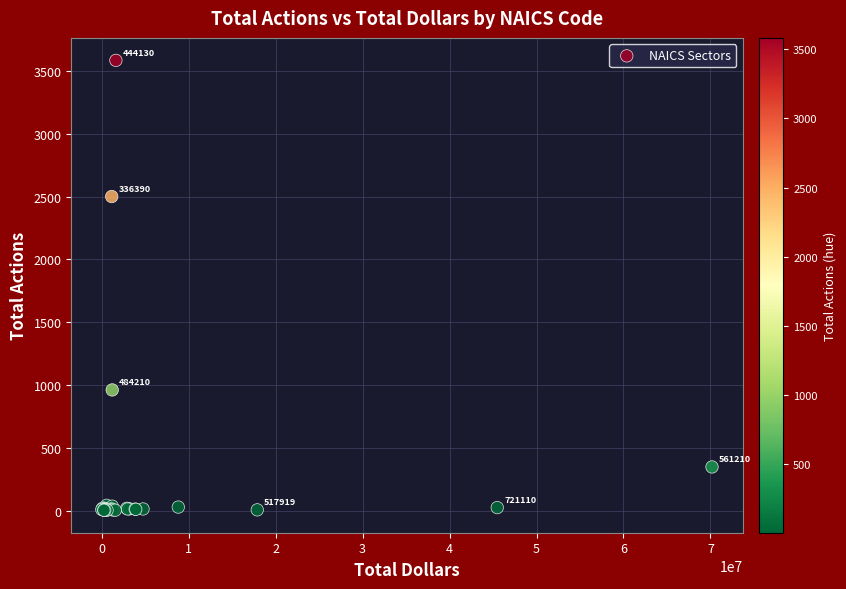

What Y value in the scatter plot is closest to 1794?

2500